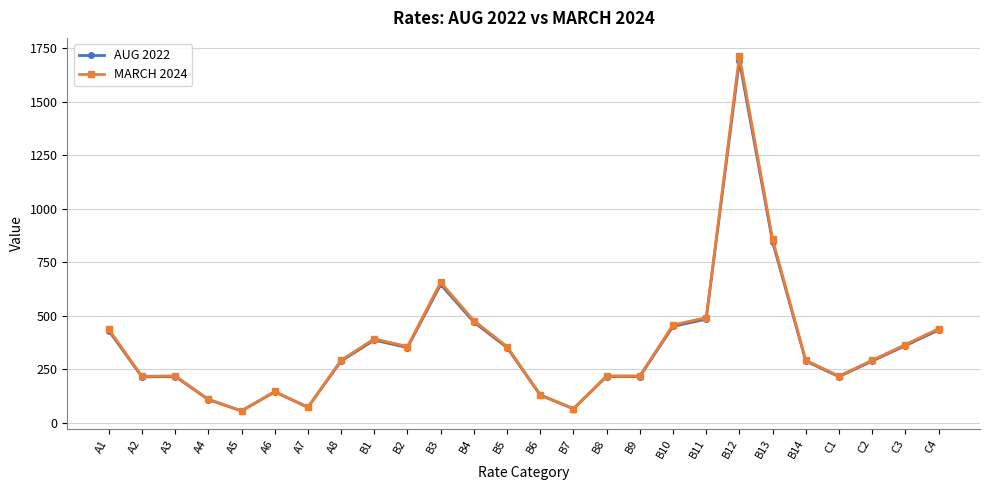

What is the spread (max minus min) of values at B14?

4